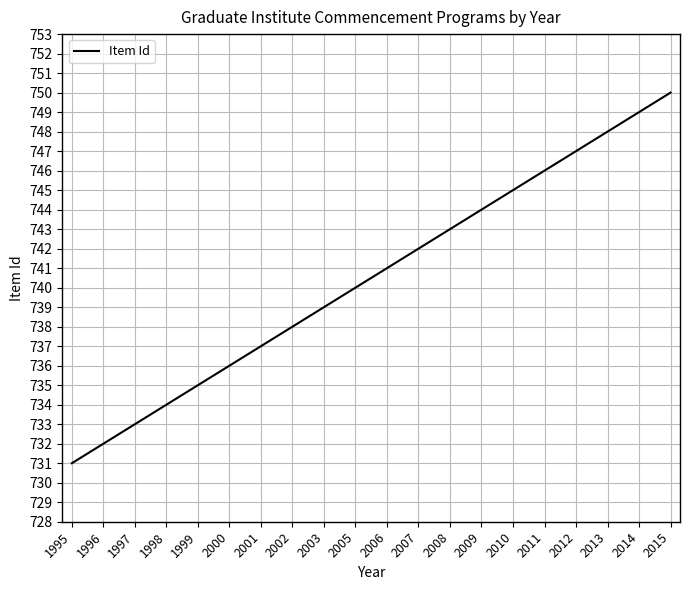

List the labels in order of value, largest first.

2015, 2014, 2013, 2012, 2011, 2010, 2009, 2008, 2007, 2006, 2005, 2003, 2002, 2001, 2000, 1999, 1998, 1997, 1996, 1995